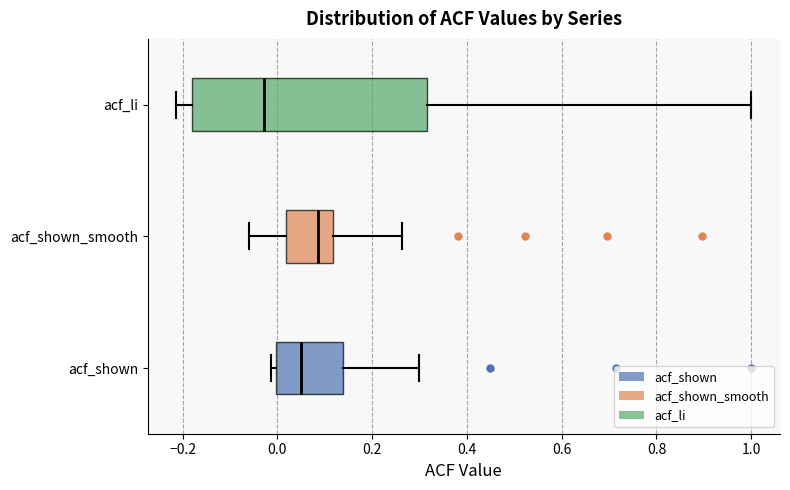

Comparing the boxes themselves (not the whiskers), which one is the widest?

acf_li